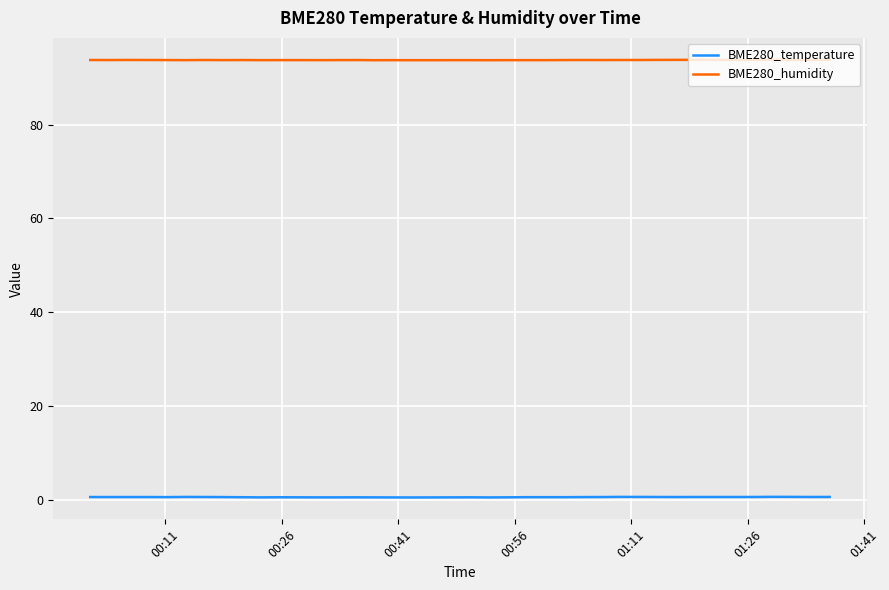

Which series has the largest total across all categories?

BME280_humidity